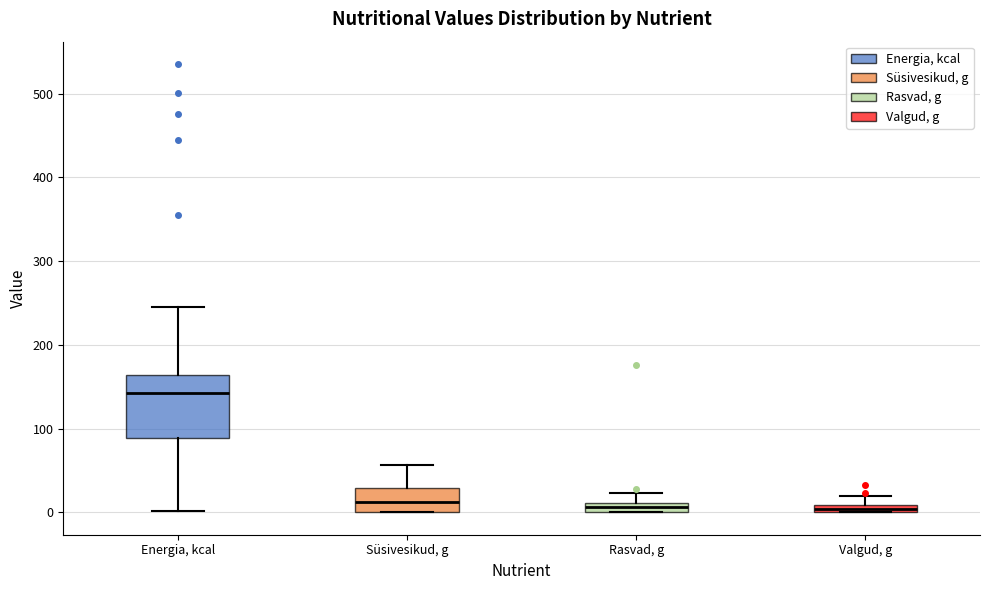

Which box is the tallest, from its lower edge to its upper edge?

Energia, kcal